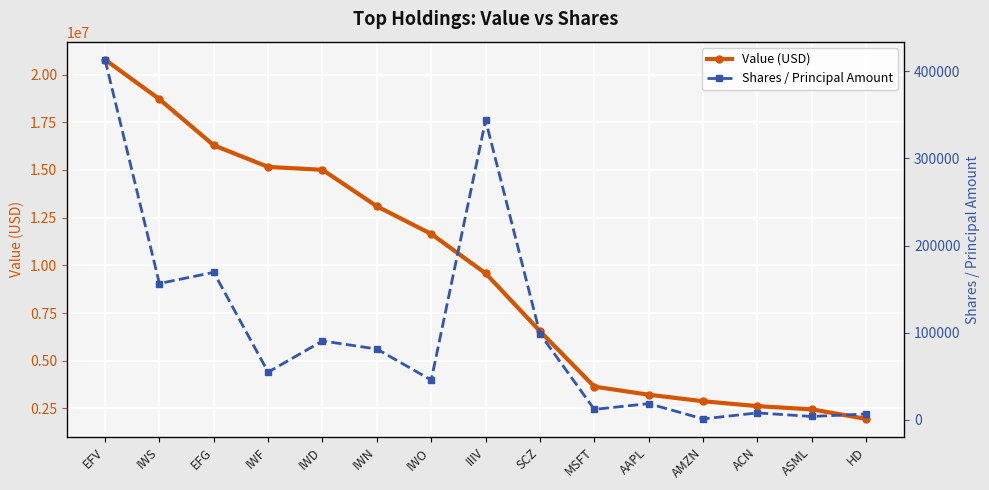

True or false: Value (USD) and Shares / Principal Amount cross at least once.

False